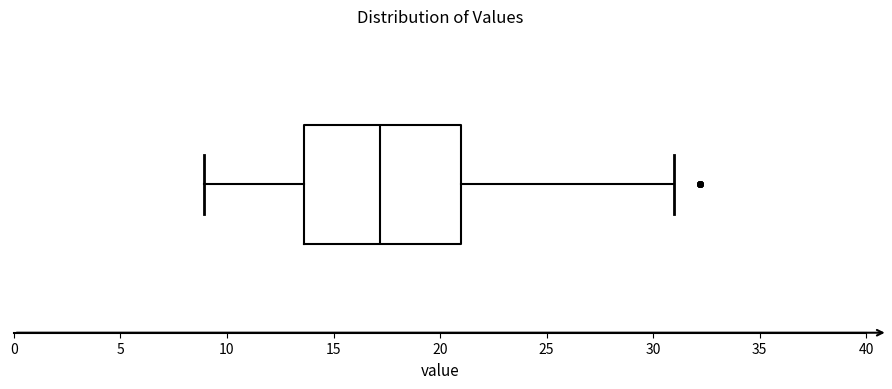

Where is the right edge of the box on the x-axis? The values are not printed on the chart, so give them approximately, as read against the axis.

21.0